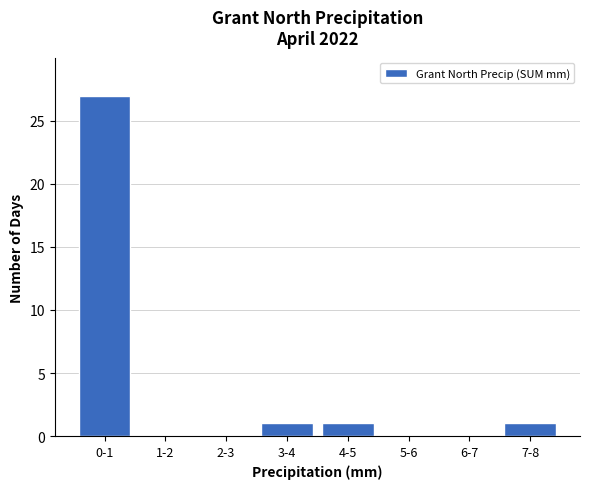

Reading left to right, list all the values displayed in this chart.

0-1=27	1-2=0	2-3=0	3-4=1	4-5=1	5-6=0	6-7=0	7-8=1